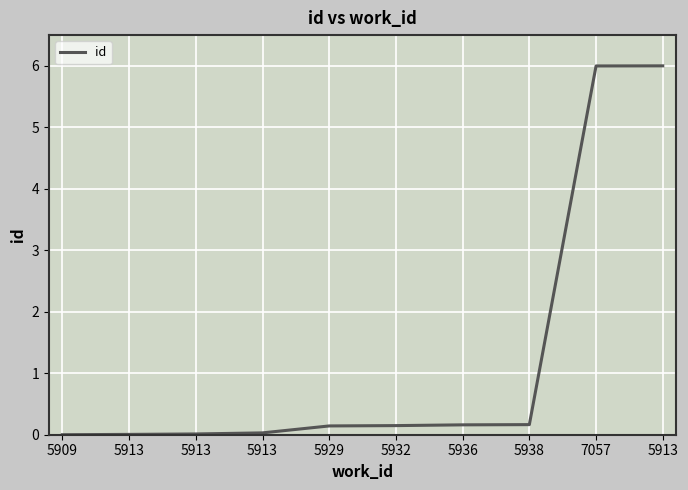

What is the label of the 10th point from the left?

5913